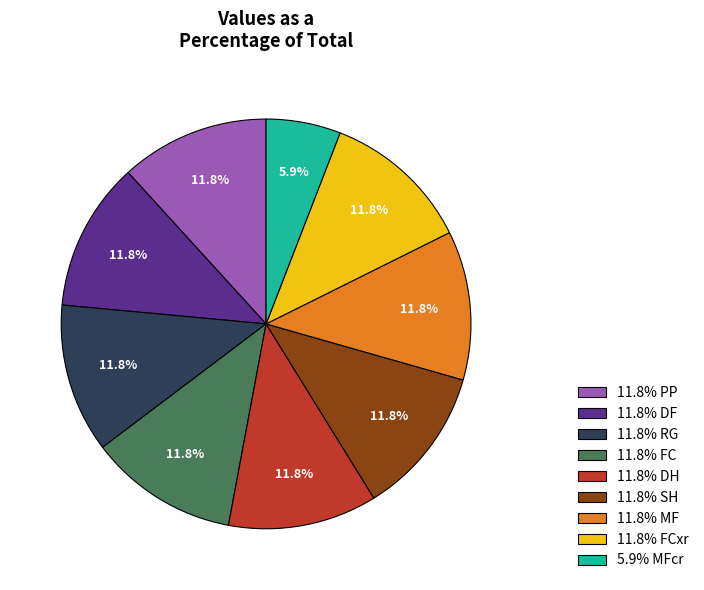

Which slice is the smallest?

5.9% MFcr